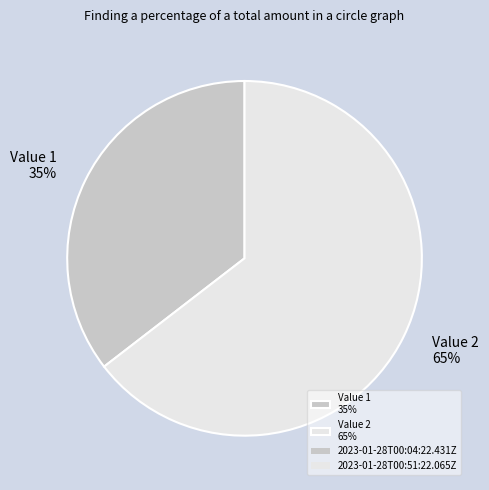

Between Value 2 65% and Value 1 35%, which is larger?

Value 2 65%